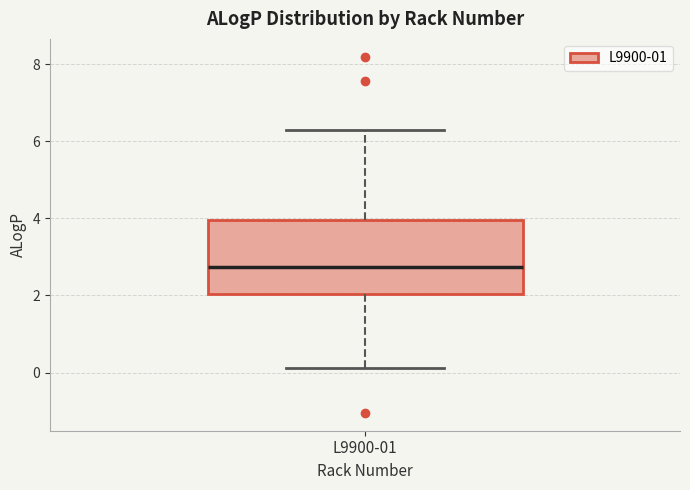

Transcribe this box plot: give where the median line is, the range the box spans, and where the two whiskers end, as read against the y-axis. The values are not printed on the chart, so give them approximately, as read against the axis.

median 2.8, box 2.0 to 4.0, whiskers 0.2 to 6.2